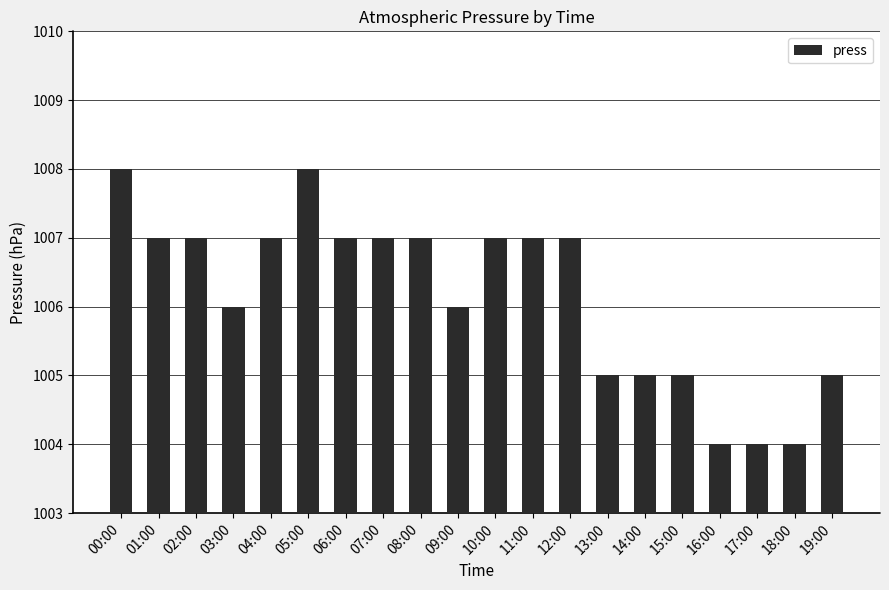

What is the greatest value displayed?

1008